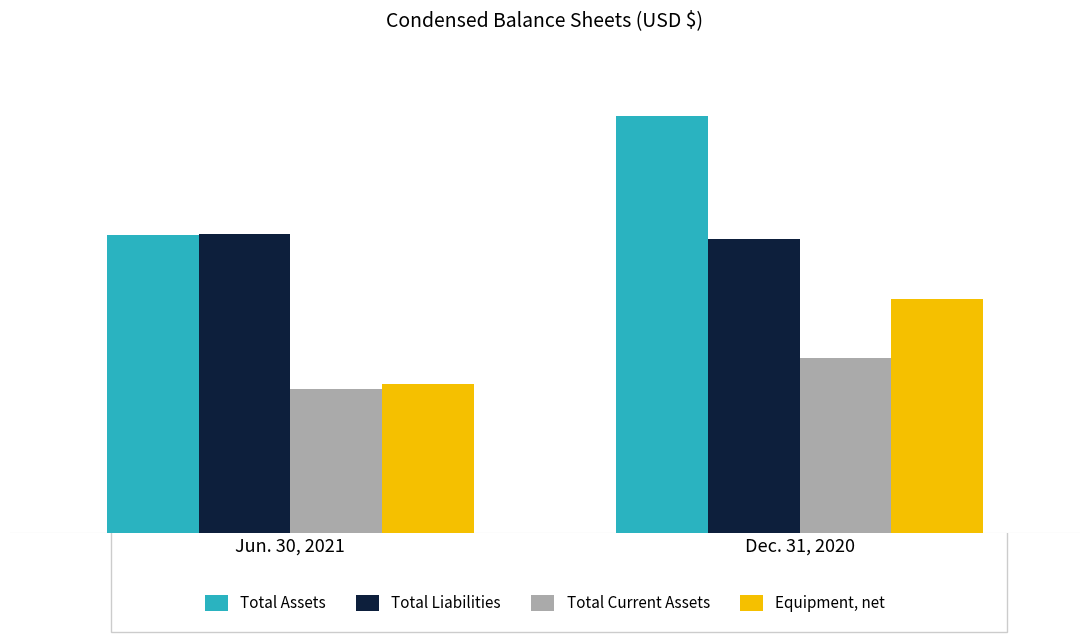

Rank the categories by Total Current Assets value from highest to lowest.

Dec. 31, 2020, Jun. 30, 2021